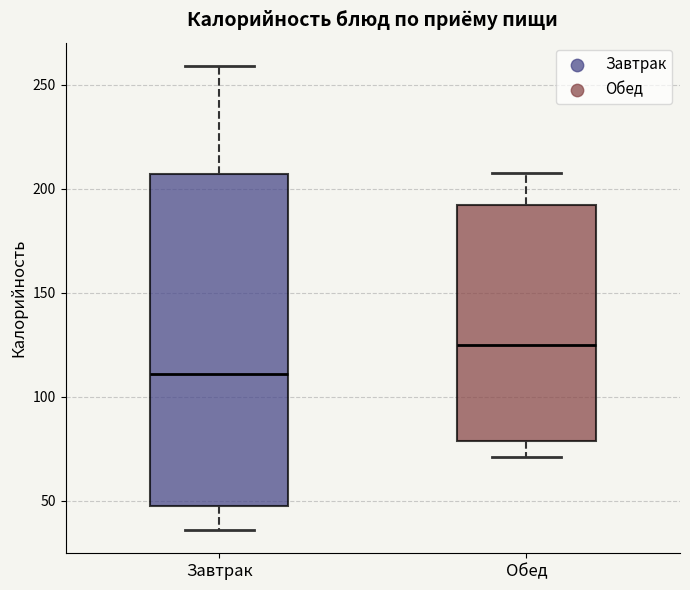

Where is the upper edge of the box for Завтрак on the y-axis? The values are not printed on the chart, so give them approximately, as read against the axis.

205